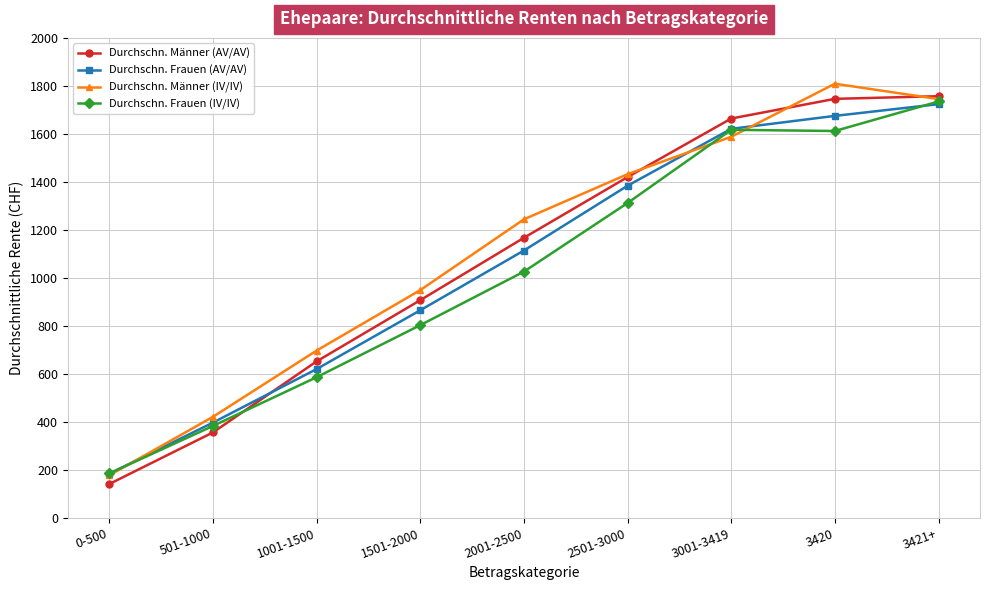

The Durchschn. Frauen (IV/IV) series shows 544 at 2501-3000. True or false?

False